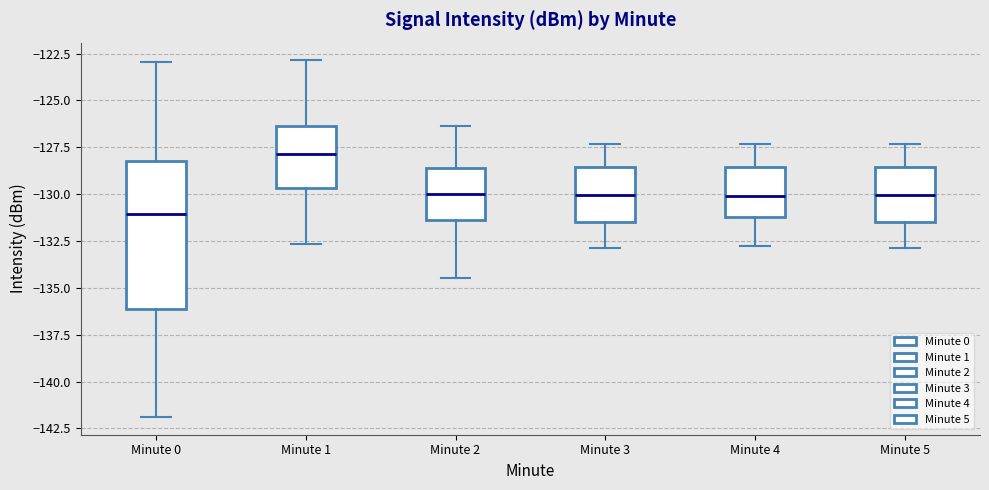

Which box is the tallest, from its lower edge to its upper edge?

Minute 0